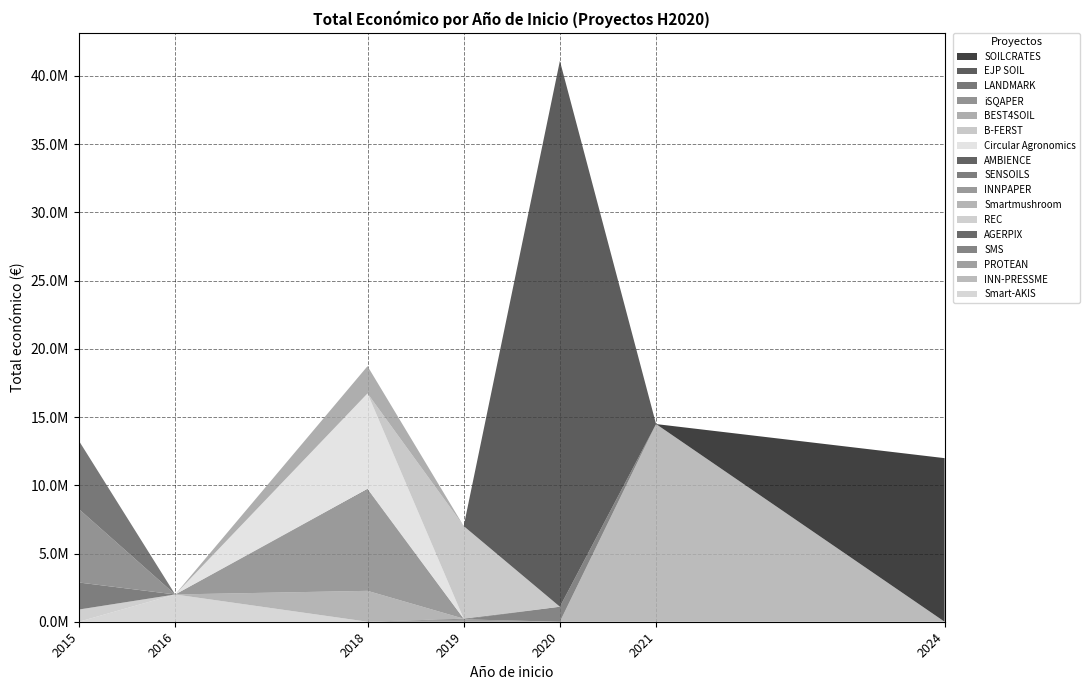

Reading left to right, transcribe all the data shown in this chart.

2016=1997731	2021=14484959	2019=172932	2020=1100000	2019=50000	2015=895500	2018=2264143	2018=7416491	2015=1978475	2018=50000	2018=6999795	2019=6787075	2018=1998299	2015=5375375	2015=4999663	2020=40000000	2024=11987316